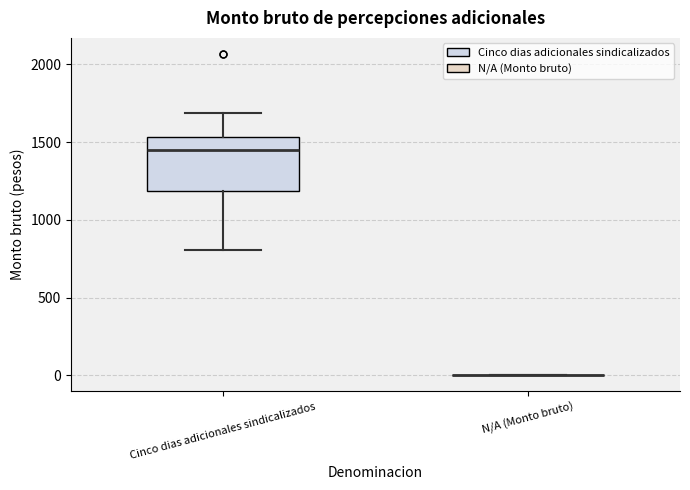

Reading left to right, transcribe this box plot: for each box, give where its median line is, the range the box spans, and where its two whiskers end, as read against the y-axis. The values are not printed on the chart, so give them approximately, as read against the axis.

Cinco dias adicionales sindicalizados: median 1450, box 1200 to 1550, whiskers 800 to 1700
N/A (Monto bruto): box collapsed to a line at 0, whiskers 0 to 0